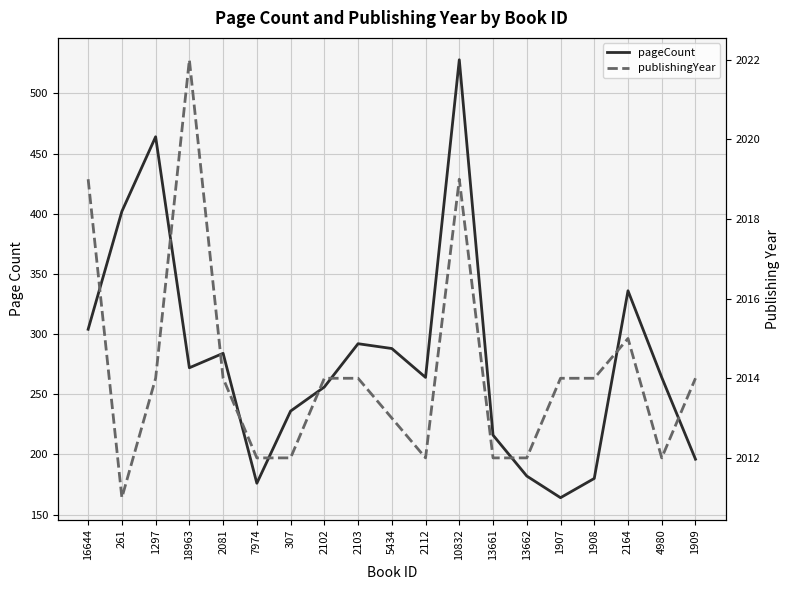

How many data points in publishingYear are above 2014?

4